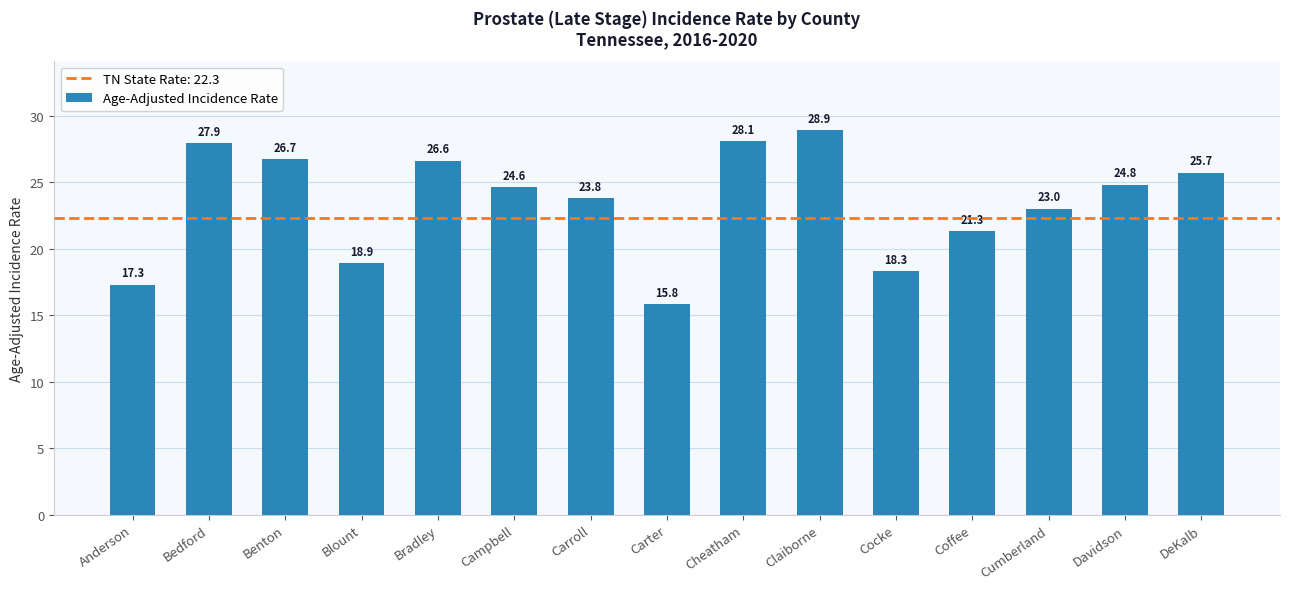

List the labels in order of value, smallest first.

Carter, Anderson, Cocke, Blount, Coffee, Cumberland, Carroll, Campbell, Davidson, DeKalb, Bradley, Benton, Bedford, Cheatham, Claiborne